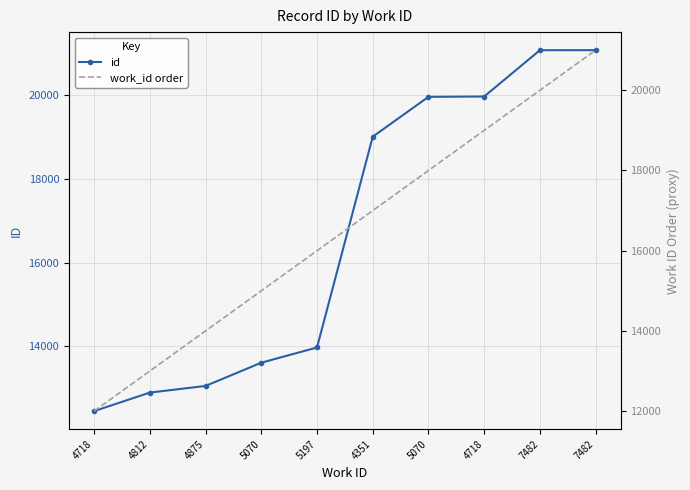

What is the value of the id point at the 9th from the left?

21073